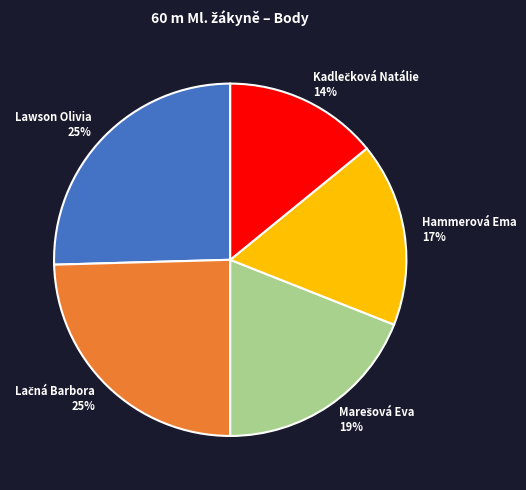

To the nearest percent, what is the average slice percentage?

20%